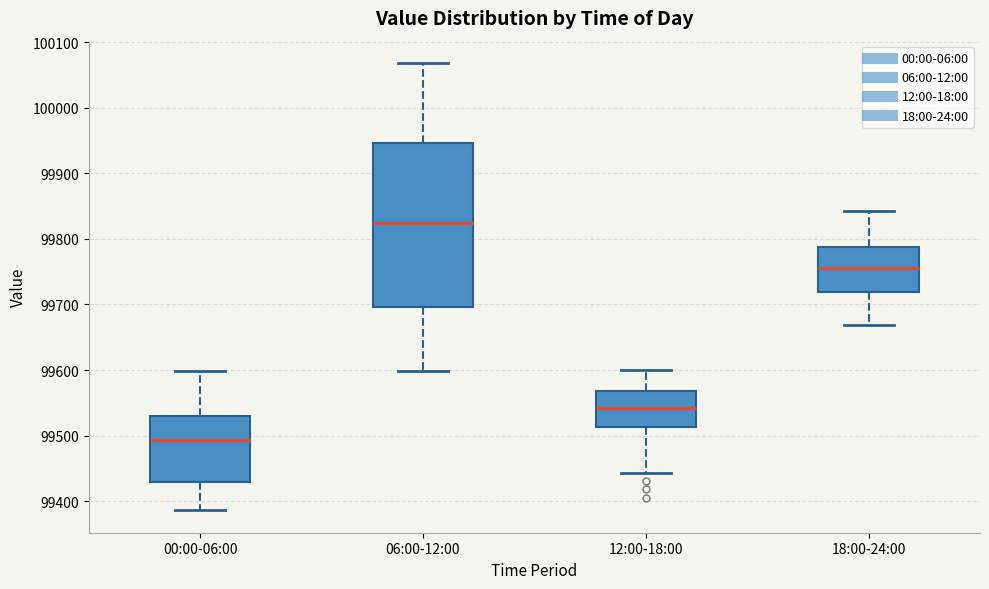

Reading left to right, read every box against the y-axis: the position of its median line, the range the box covers, and the ends of its whiskers. The values are not printed on the chart, so give them approximately, as read against the axis.

00:00-06:00: median 99490, box 99430 to 99530, whiskers 99390 to 99600
06:00-12:00: median 99820, box 99700 to 99950, whiskers 99600 to 100070
12:00-18:00: median 99540, box 99510 to 99570, whiskers 99440 to 99600
18:00-24:00: median 99760, box 99720 to 99790, whiskers 99670 to 99840